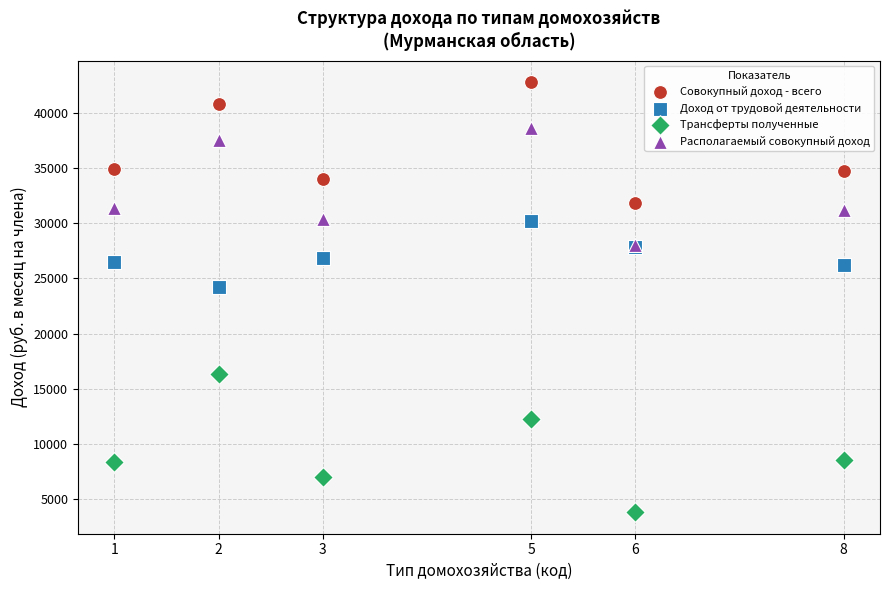

Which series reaches the minimum Y coordinate?

Трансферты полученные